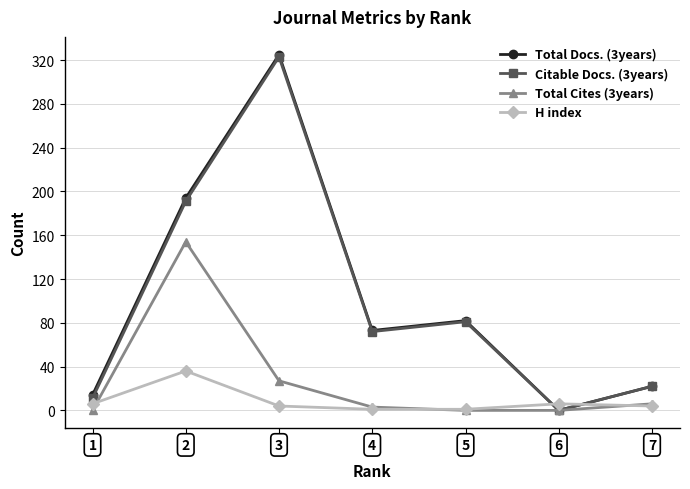

At which label does Citable Docs. (3years) first exceed 72?

2